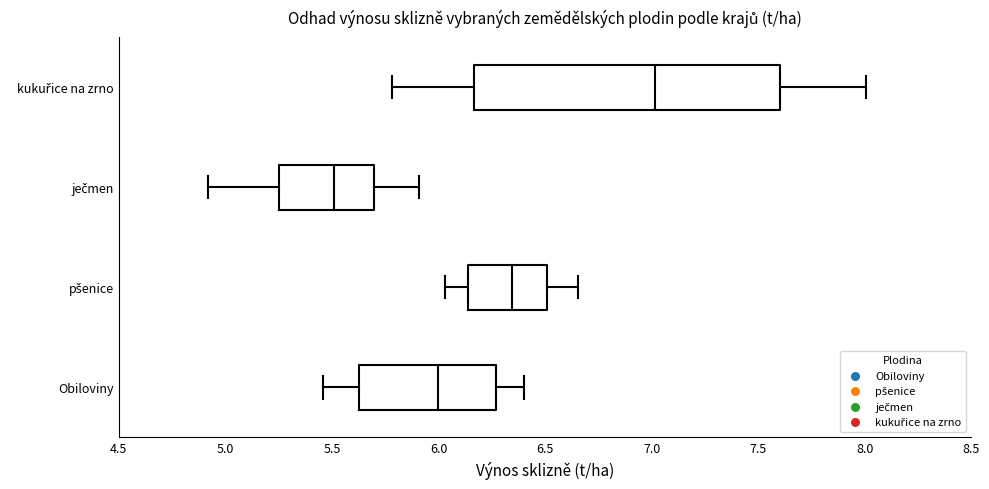

Where does the right whisker of the box for Obiloviny end on the x-axis? The values are not printed on the chart, so give them approximately, as read against the axis.

6.40